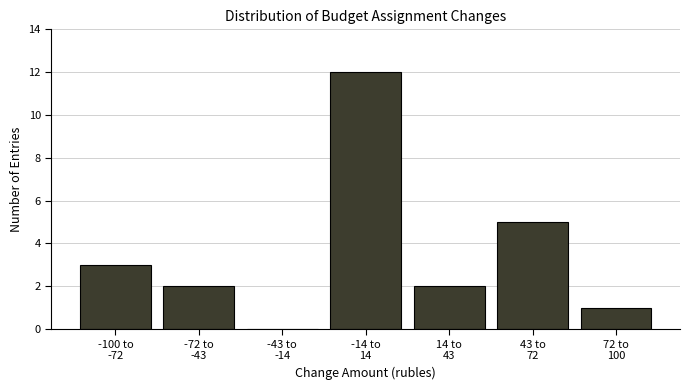

What is the sum of all values?

25